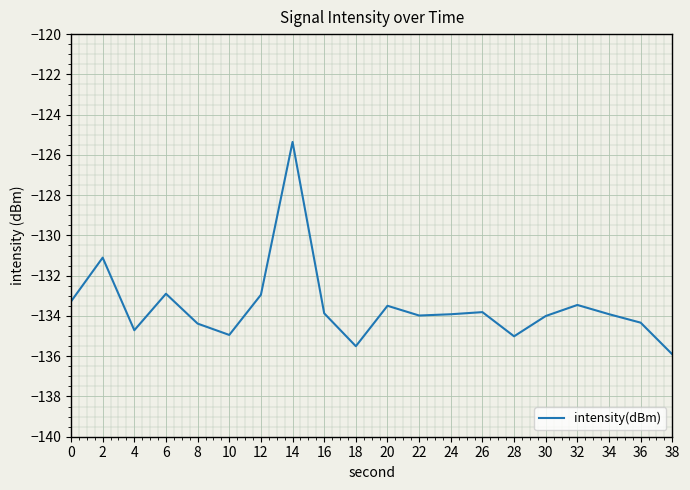

What is the smallest value displayed?

-135.9